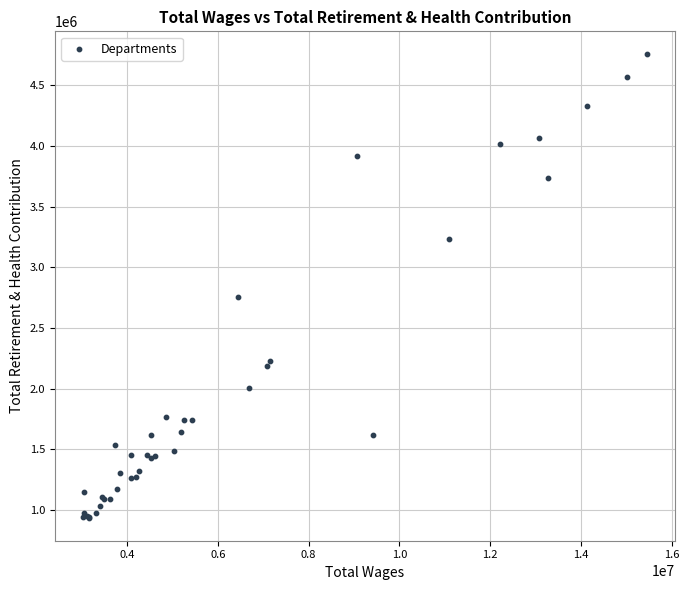

What Y value in the scatter plot is closest to 2845182?

2756197